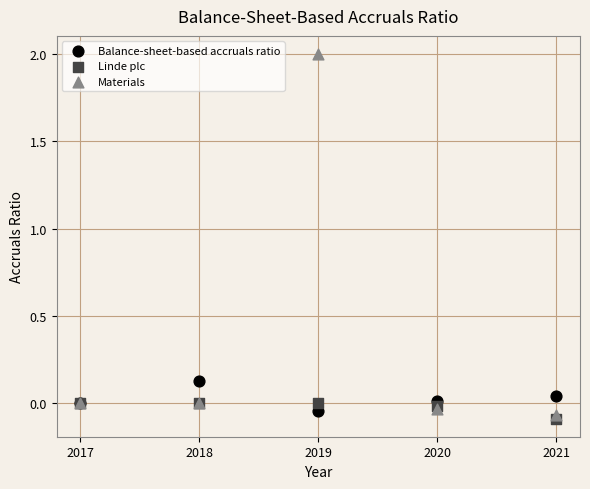

Which series contains the lowest Y value?

Linde plc